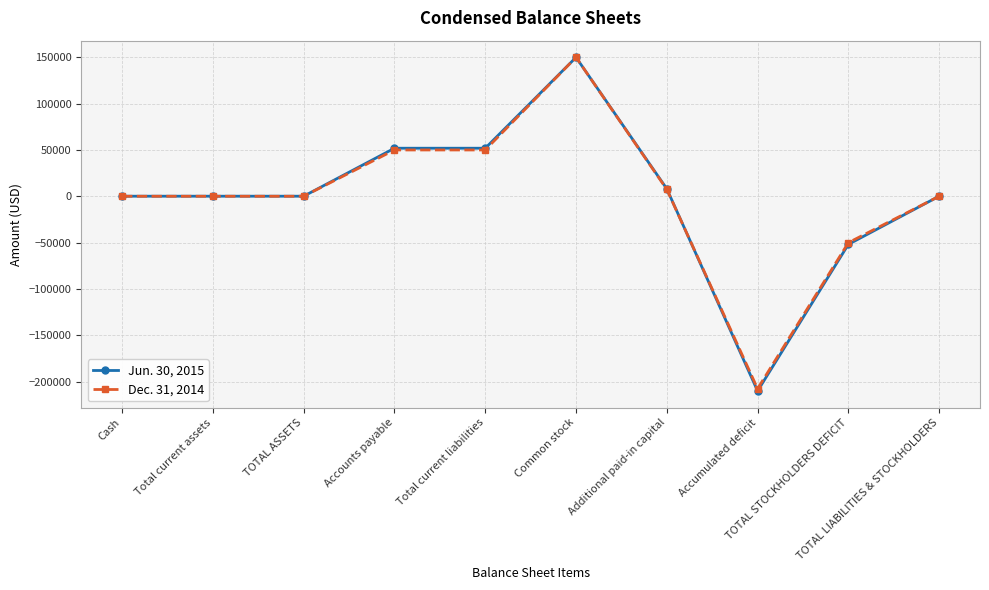

Which category has the lowest value in the Dec. 31, 2014 series?

Accumulated deficit